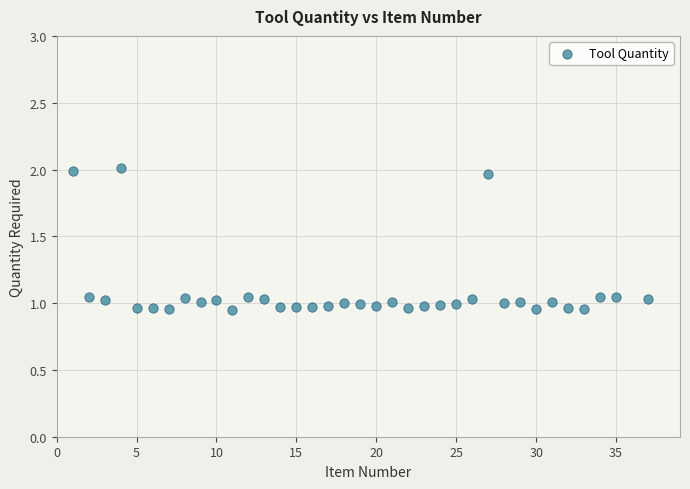

What is the range of Y values (max minus min)?

1.1